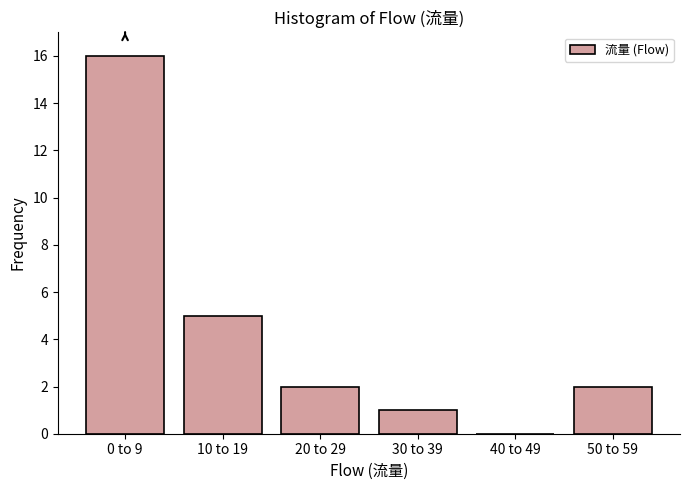

Reading left to right, what are all the values shown in this chart?

0 to 9=16	10 to 19=5	20 to 29=2	30 to 39=1	40 to 49=0	50 to 59=2